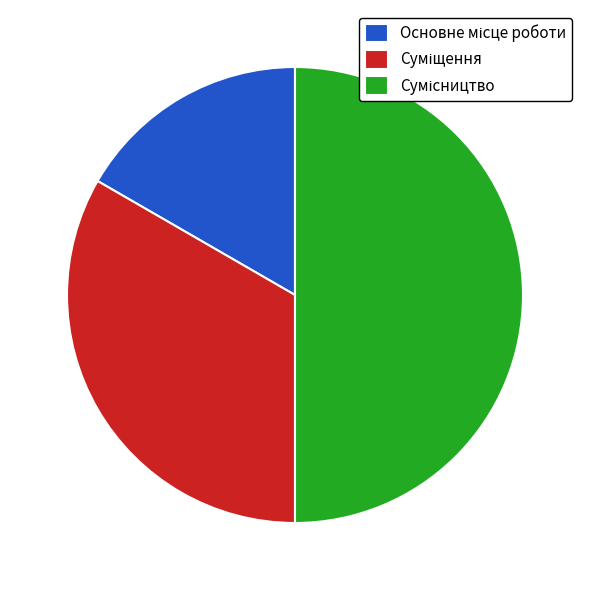

Which slice is the smallest?

Основне місце роботи